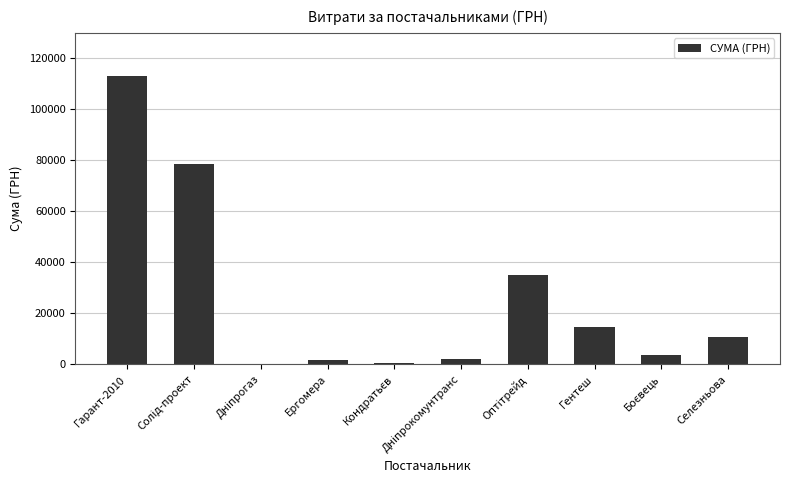

The value at Селезньова is 10800.0. True or false?

True